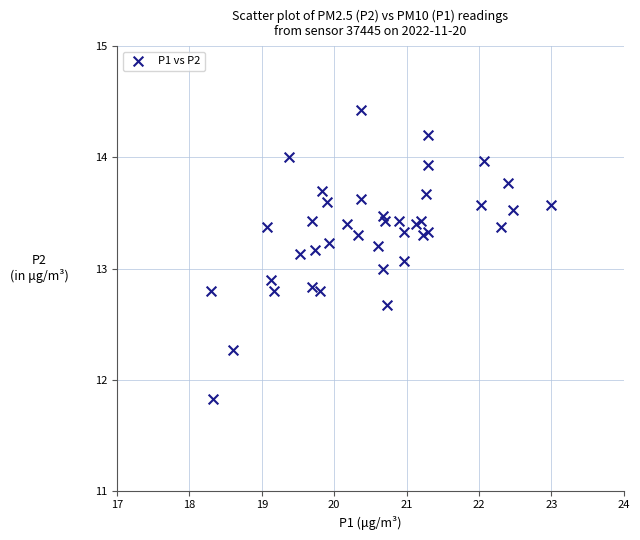

What is the range of Y values (max minus min)?

2.6